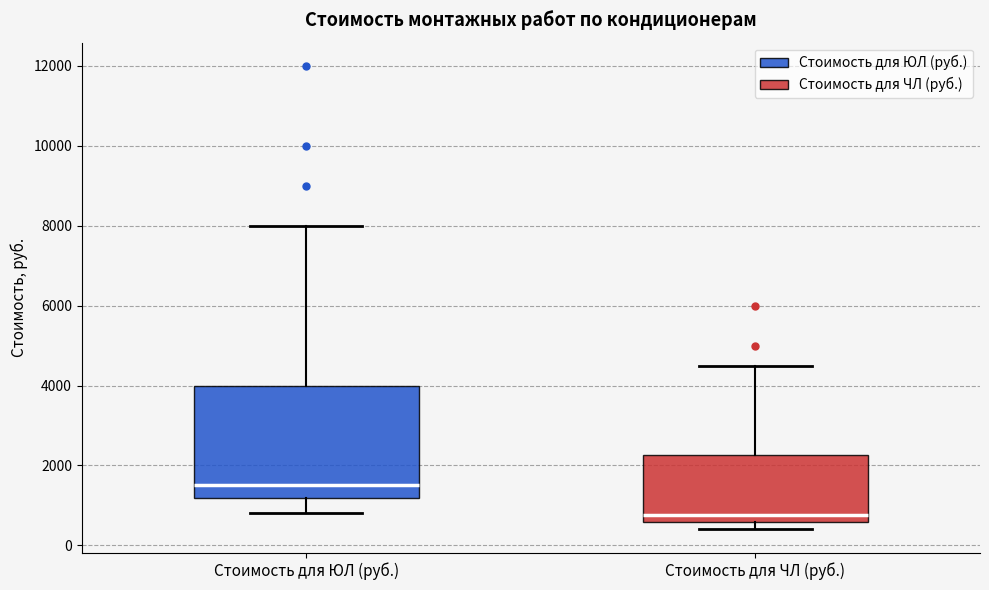

Which box's median line is the lowest?

Стоимость для ЧЛ (руб.)